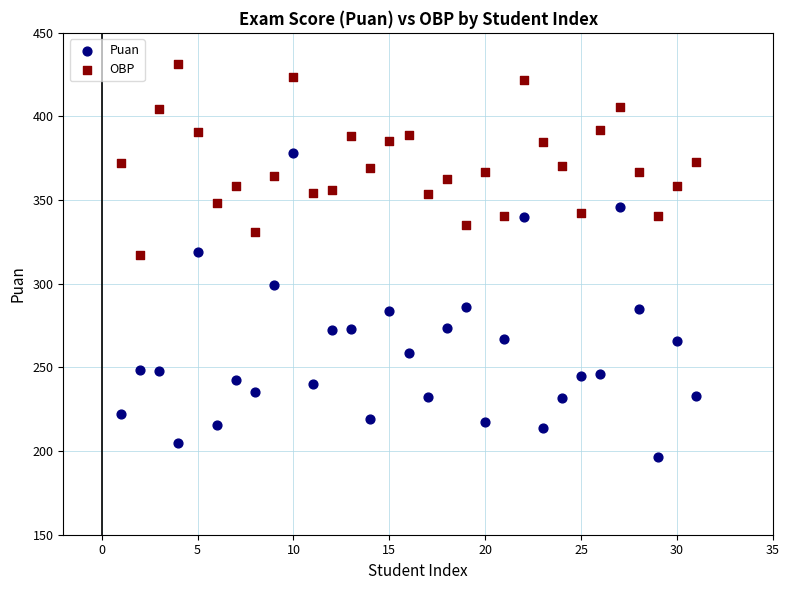

What are all the series names shown in the legend?

Puan, OBP